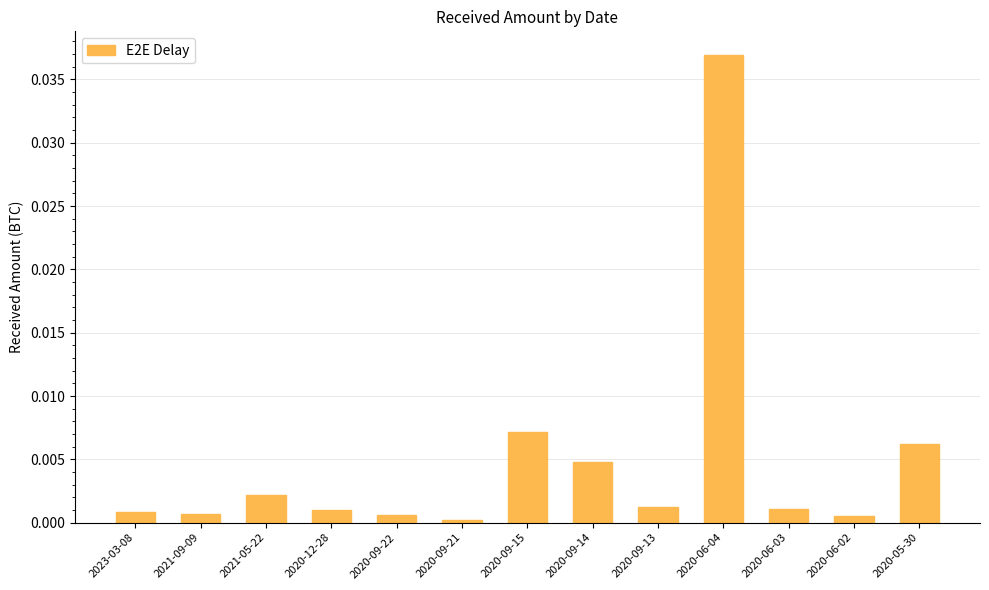

Which has a higher value, 2020-09-14 or 2020-06-03?

2020-09-14